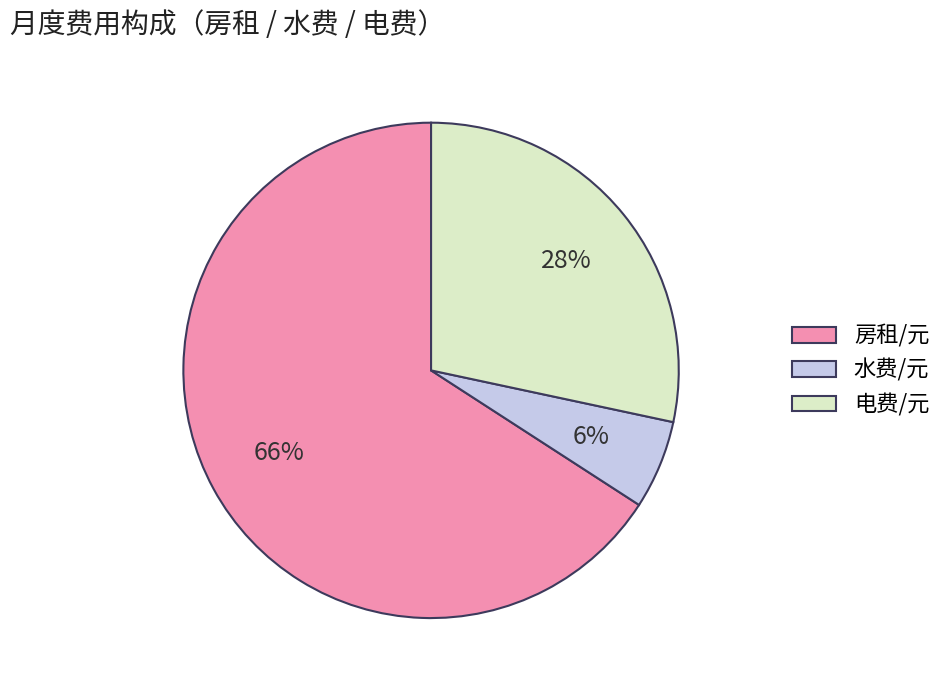

To the nearest percent, what is the difference between the 房租/元 and 电费/元 slice percentages?

38%